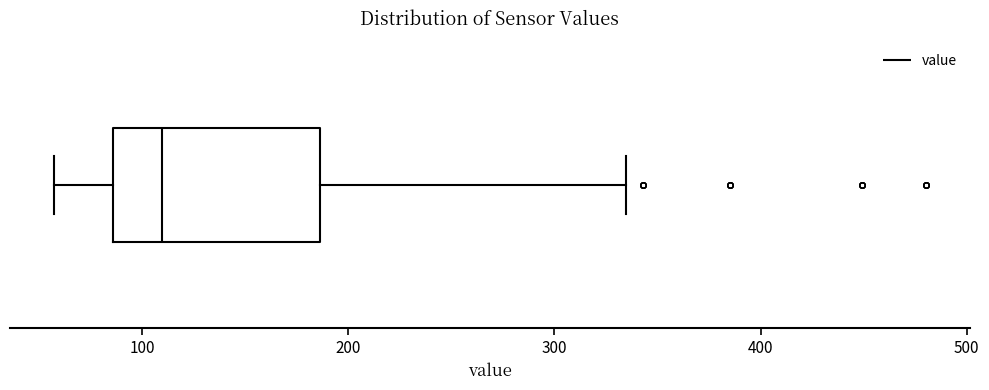

Transcribe this box plot: give where the median line is, the range the box spans, and where the two whiskers end, as read against the x-axis. The values are not printed on the chart, so give them approximately, as read against the axis.

median 110, box 90 to 190, whiskers 60 to 330